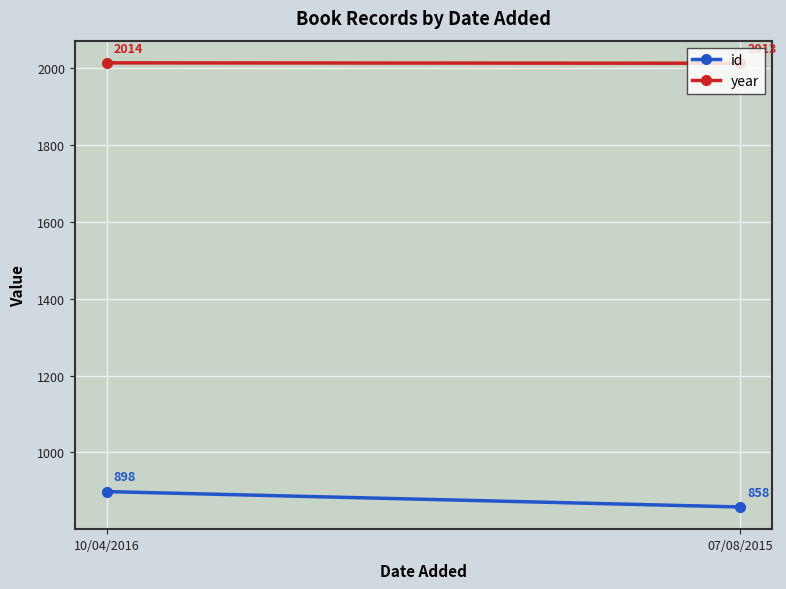

Which has a higher value, 07/08/2015 or 10/04/2016?

10/04/2016